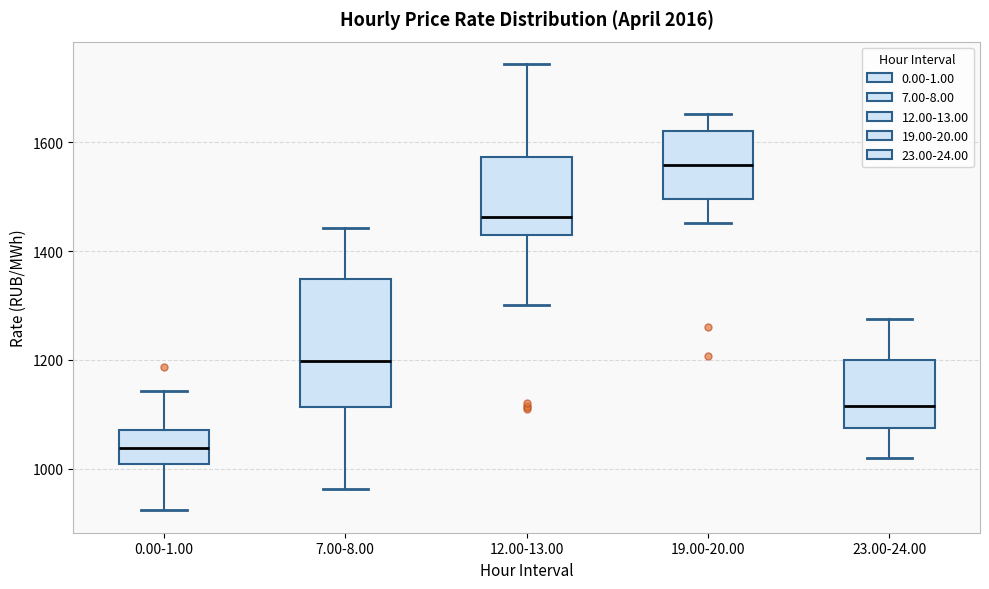

Which box has the lowest median line?

0.00-1.00